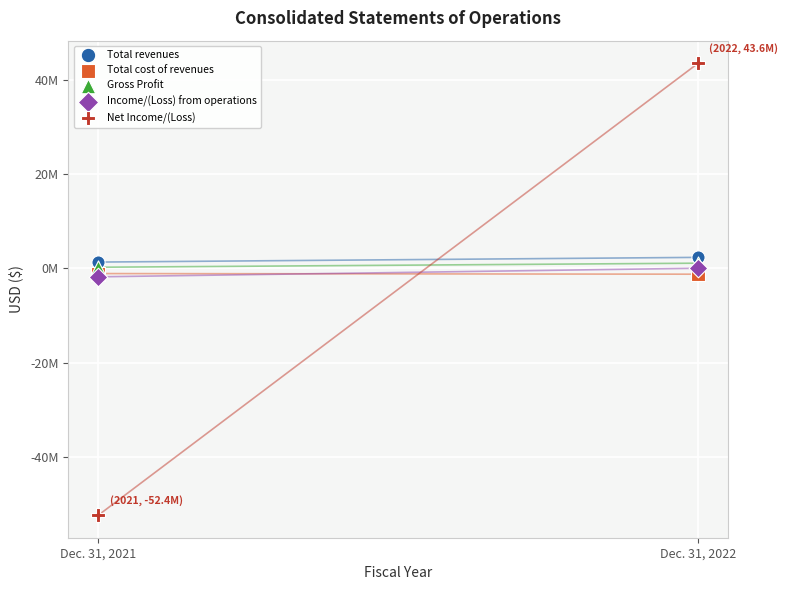

Which series has the widest spread of Y values?

Net Income/(Loss)